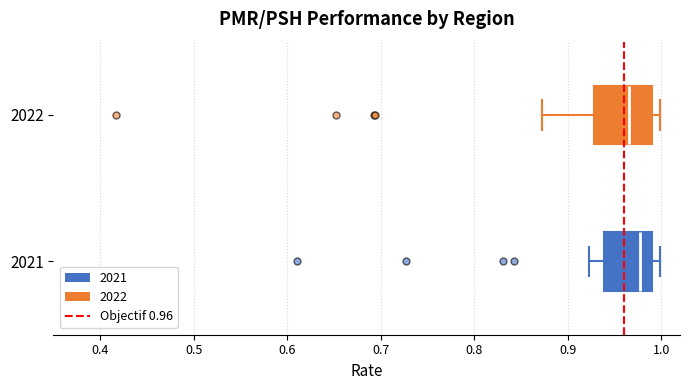

Which box is the widest, from its left edge to its right edge?

2022